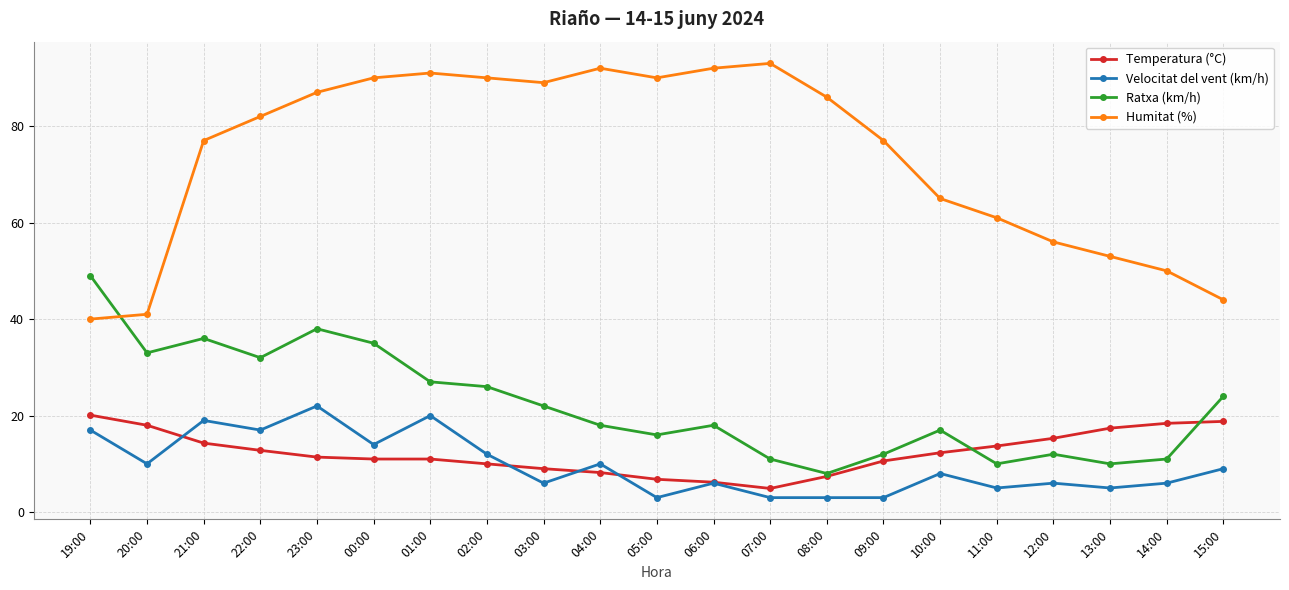

Reading right to left, list all the values displayed in this chart.

Temperatura (°C): 15:00=18.8	14:00=18.4	13:00=17.4	12:00=15.3	11:00=13.7	10:00=12.3	09:00=10.6	08:00=7.4	07:00=4.9	06:00=6.2	05:00=6.8	04:00=8.2	03:00=9.0	02:00=10.0	01:00=11.0	00:00=11.0	23:00=11.4	22:00=12.8	21:00=14.3	20:00=18.0	19:00=20.1
Velocitat del vent (km/h): 15:00=9.0	14:00=6.0	13:00=5.0	12:00=6.0	11:00=5.0	10:00=8.0	09:00=3.0	08:00=3.0	07:00=3.0	06:00=6.0	05:00=3.0	04:00=10.0	03:00=6.0	02:00=12.0	01:00=20.0	00:00=14.0	23:00=22.0	22:00=17.0	21:00=19.0	20:00=10.0	19:00=17.0
Ratxa (km/h): 15:00=24.0	14:00=11.0	13:00=10.0	12:00=12.0	11:00=10.0	10:00=17.0	09:00=12.0	08:00=8.0	07:00=11.0	06:00=18.0	05:00=16.0	04:00=18.0	03:00=22.0	02:00=26.0	01:00=27.0	00:00=35.0	23:00=38.0	22:00=32.0	21:00=36.0	20:00=33.0	19:00=49.0
Humitat (%): 15:00=44.0	14:00=50.0	13:00=53.0	12:00=56.0	11:00=61.0	10:00=65.0	09:00=77.0	08:00=86.0	07:00=93.0	06:00=92.0	05:00=90.0	04:00=92.0	03:00=89.0	02:00=90.0	01:00=91.0	00:00=90.0	23:00=87.0	22:00=82.0	21:00=77.0	20:00=41.0	19:00=40.0